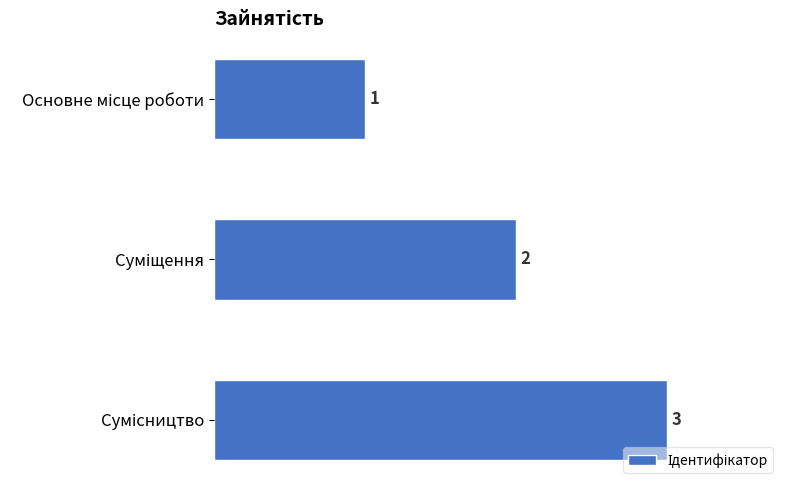

What is the sum of all values?

6